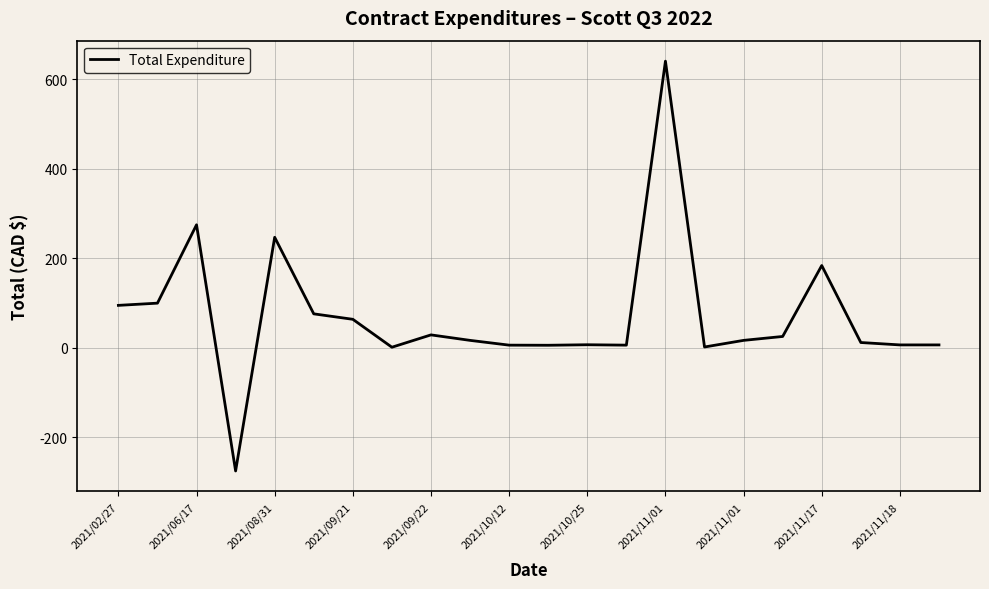

What is the greatest value displayed?

640.6